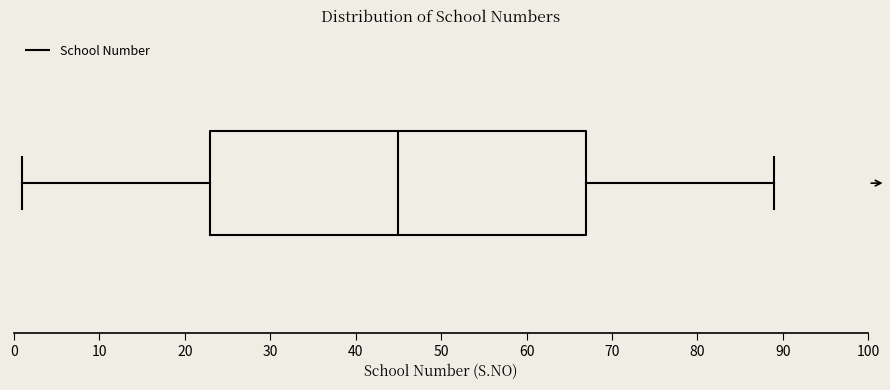

Where does the right whisker of the box end on the x-axis? The values are not printed on the chart, so give them approximately, as read against the axis.

89